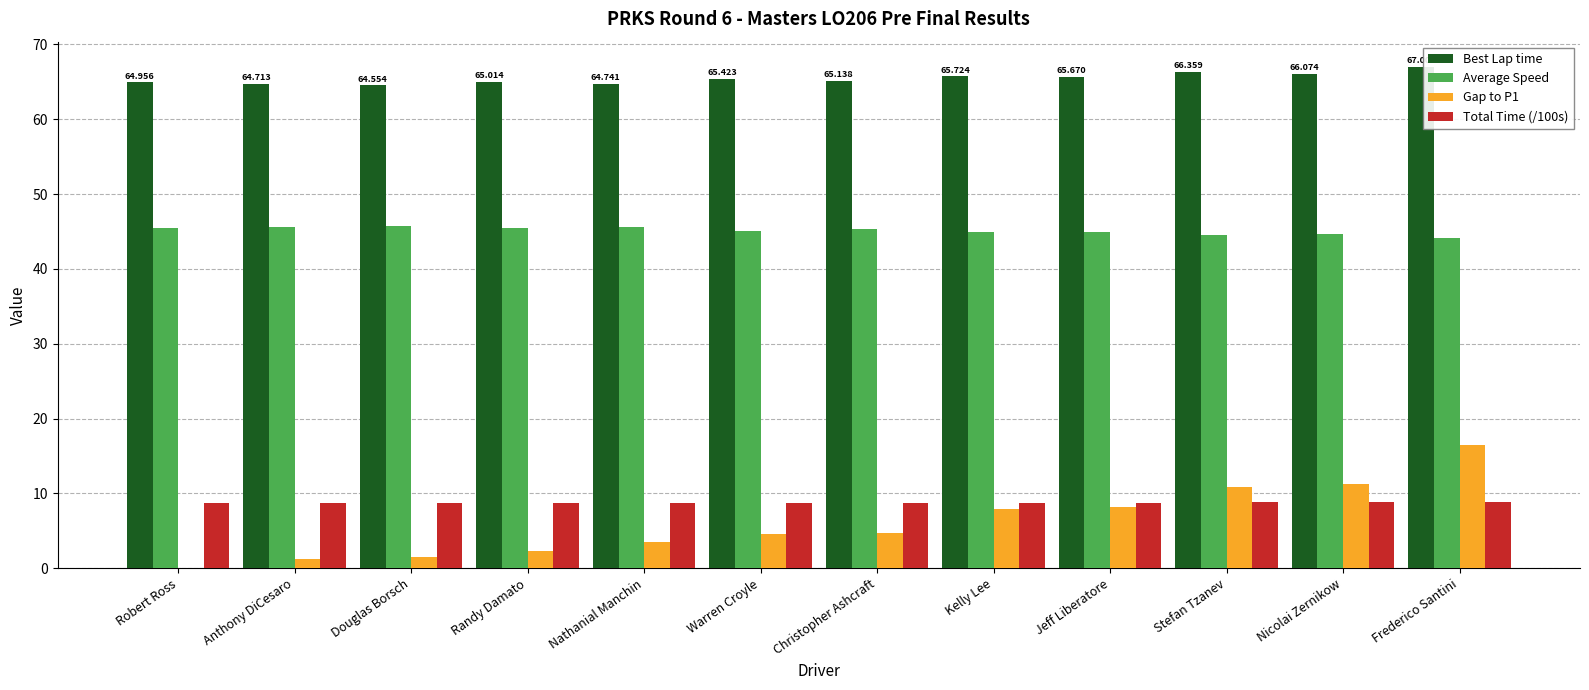

At which category does the chart reach its peak across all series?

Frederico Santini